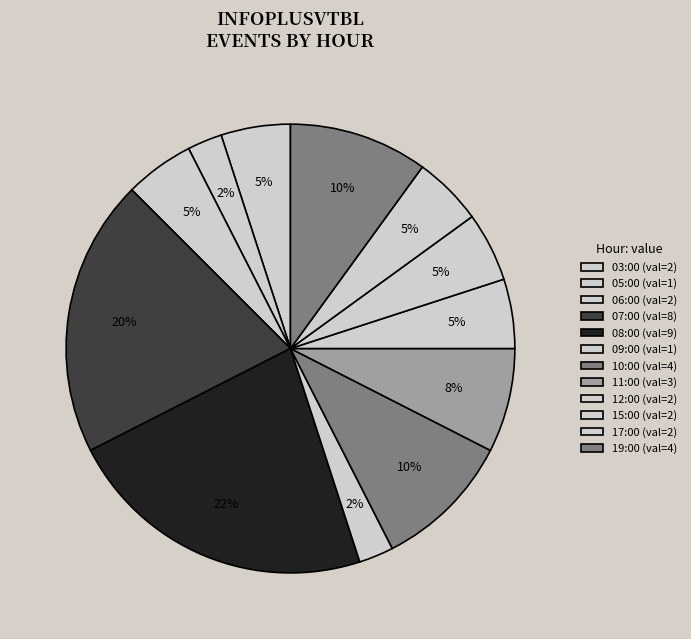

Between 06:00 and 11:00, which is larger?

11:00